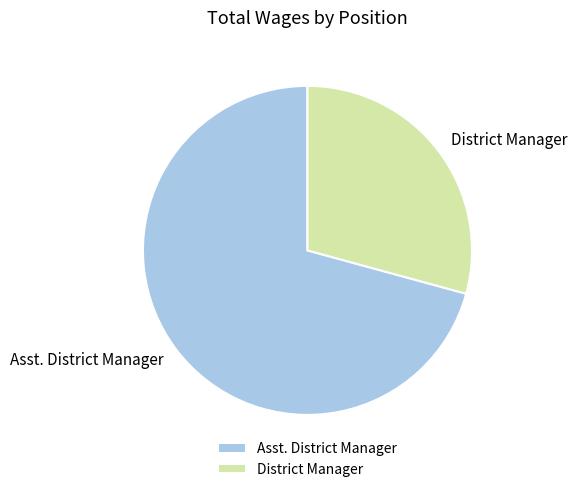

What is the smallest slice in the pie chart?

District Manager